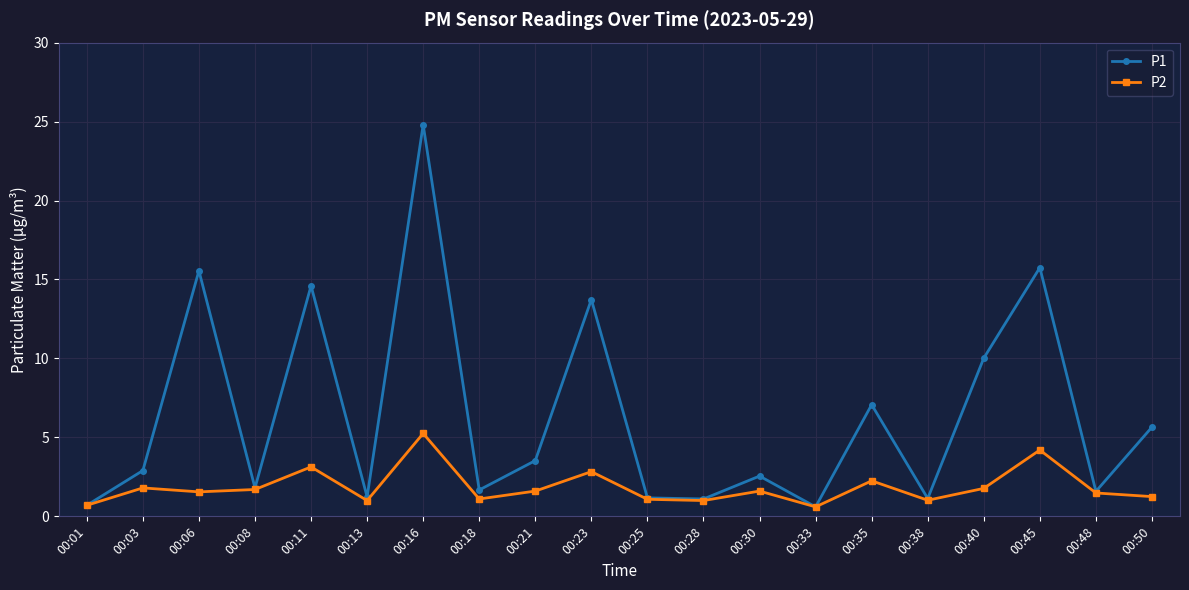

What value does the P2 series have at 00:13?

1.0